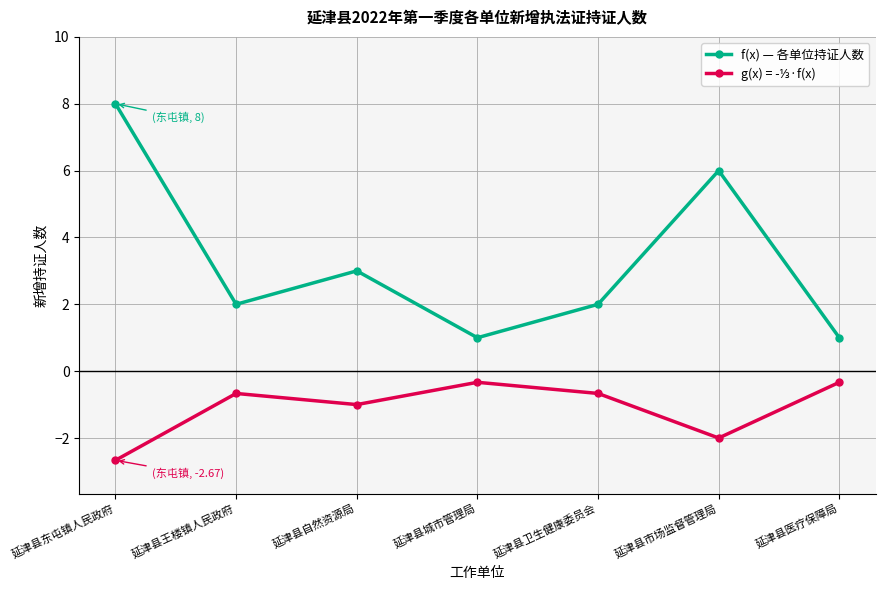

True or false: f(x) — 各单位持证人数 has more than 0 interior local peaks.

True